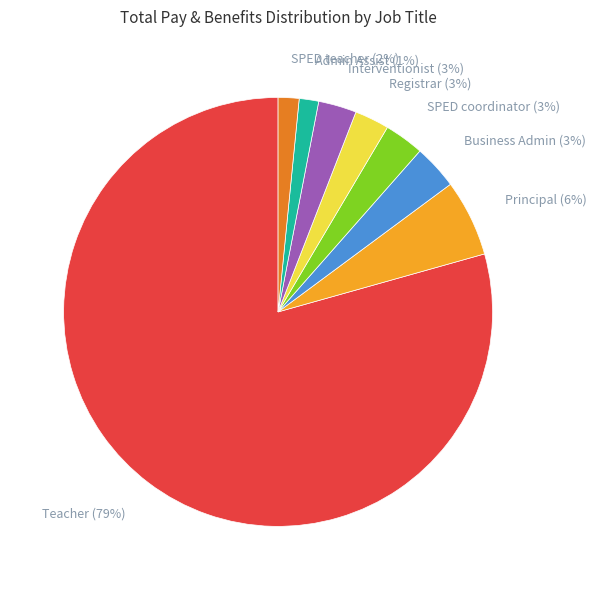

Count the number of slices in the pie.

8